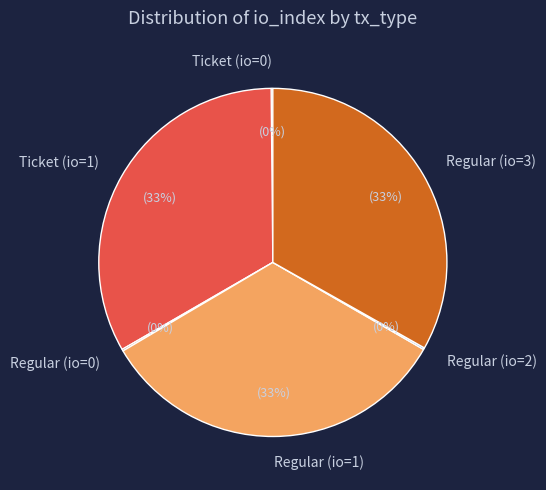

To the nearest percent, what is the difference between the largest and smallest slice percentages?

33%